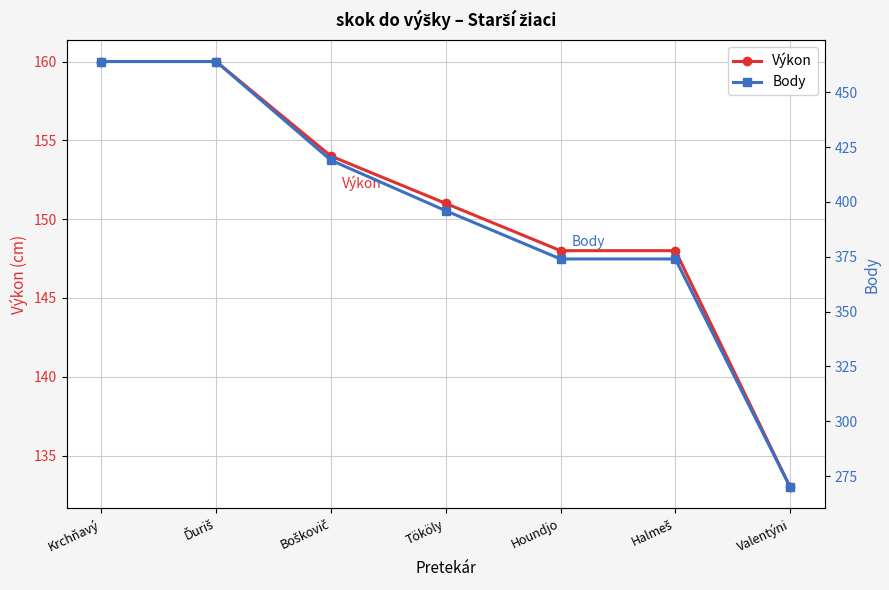

Is the value of Výkon at Houndjo greater than the value of Body at Houndjo?

No